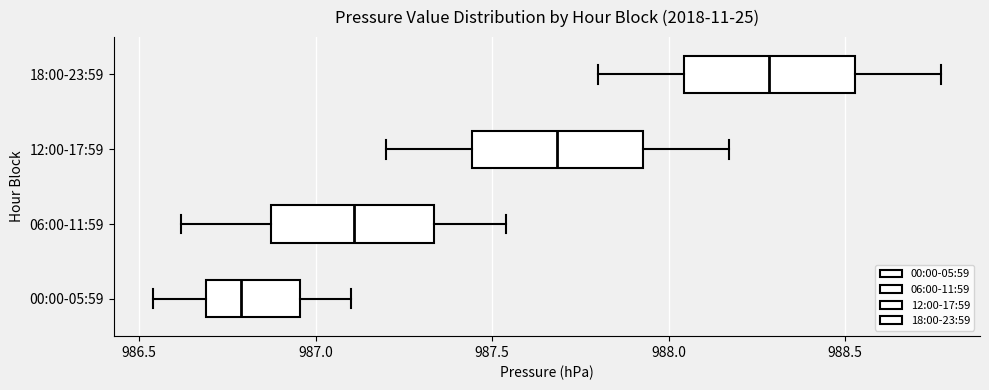

Reading bottom to top, read every box against the x-axis: the position of its median line, the range the box covers, and the ends of its whiskers. The values are not printed on the chart, so give them approximately, as read against the axis.

00:00-05:59: median 986.80, box 986.70 to 986.95, whiskers 986.55 to 987.10
06:00-11:59: median 987.10, box 986.85 to 987.35, whiskers 986.60 to 987.55
12:00-17:59: median 987.70, box 987.45 to 987.95, whiskers 987.20 to 988.15
18:00-23:59: median 988.30, box 988.05 to 988.55, whiskers 987.80 to 988.75